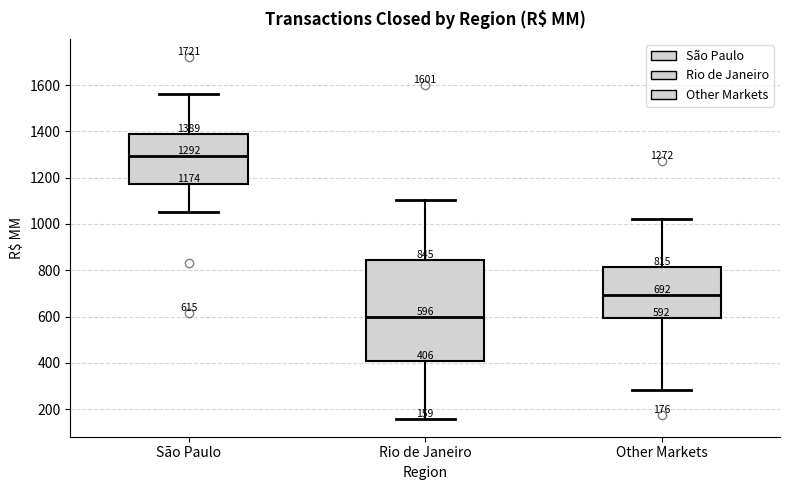

Which box has the lowest median line?

Rio de Janeiro